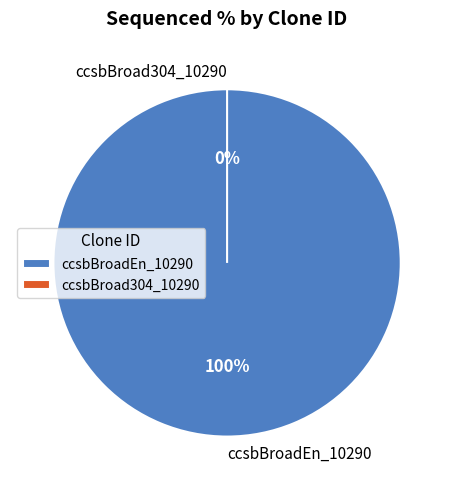

To the nearest percent, what portion does ccsbBroadEn_10290 represent?

100%